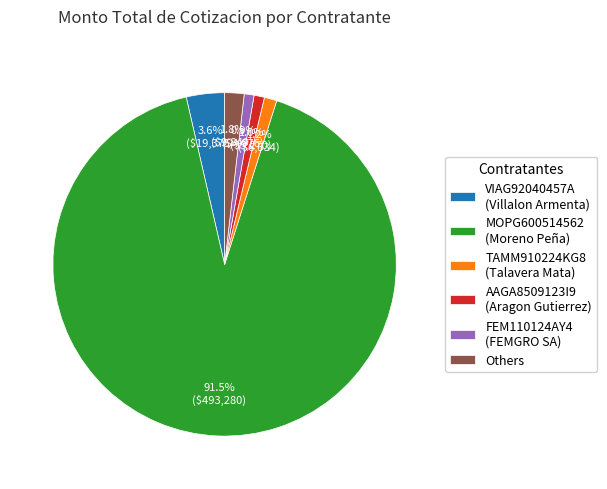

Do AAGA8509123I9 (Aragon Gutierrez) and Others together represent more than half of the pie?

No